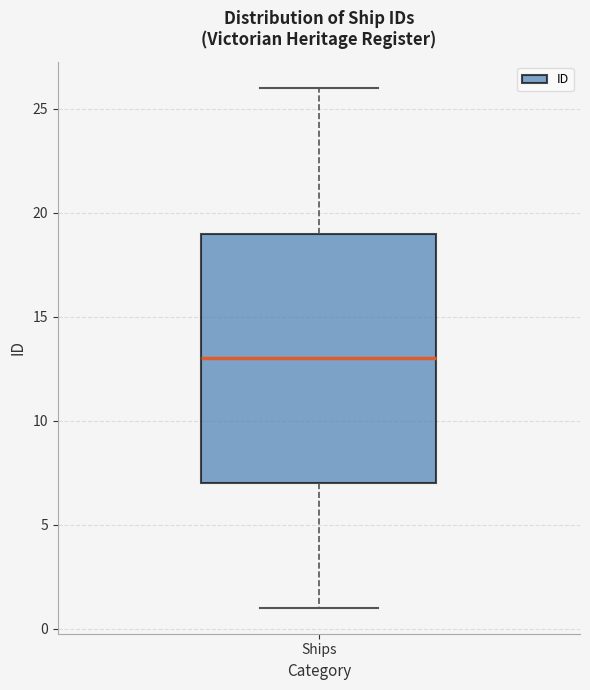

Transcribe this box plot: give where the median line is, the range the box spans, and where the two whiskers end, as read against the y-axis. The values are not printed on the chart, so give them approximately, as read against the axis.

median 13, box 7 to 19, whiskers 1 to 26